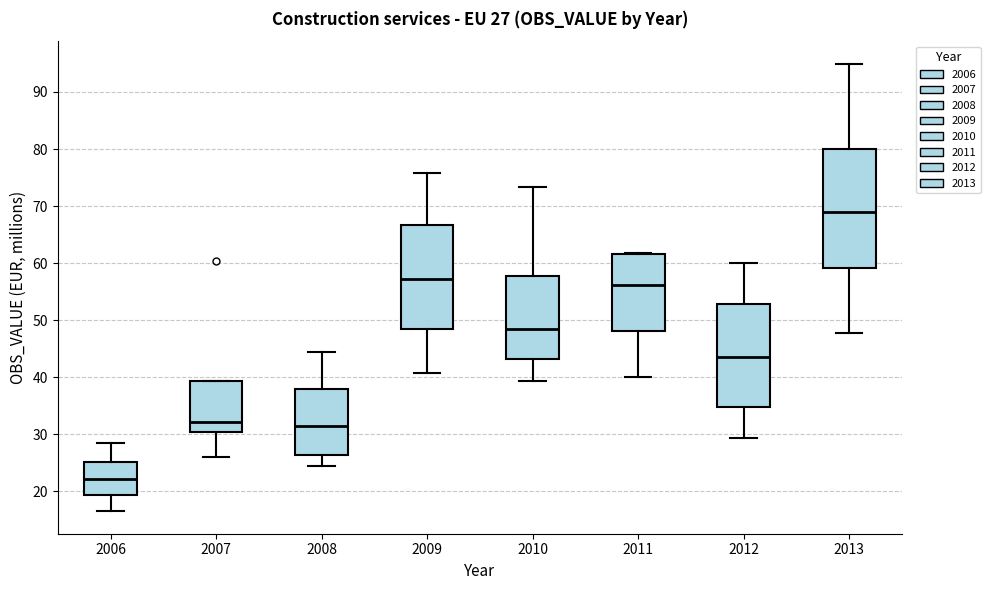

Which box has the highest median line?

2013